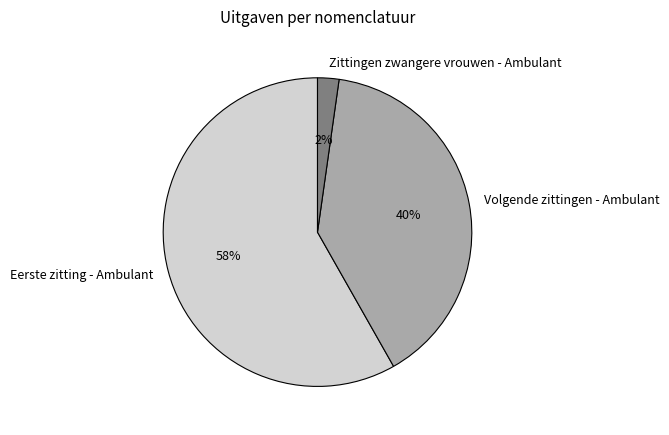

Is there any slice that represents more than half of the pie?

Yes